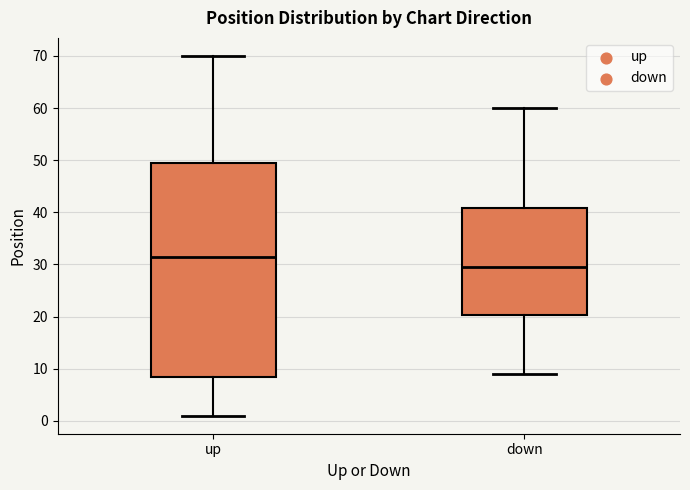

Comparing the boxes themselves (not the whiskers), which one is the tallest?

up